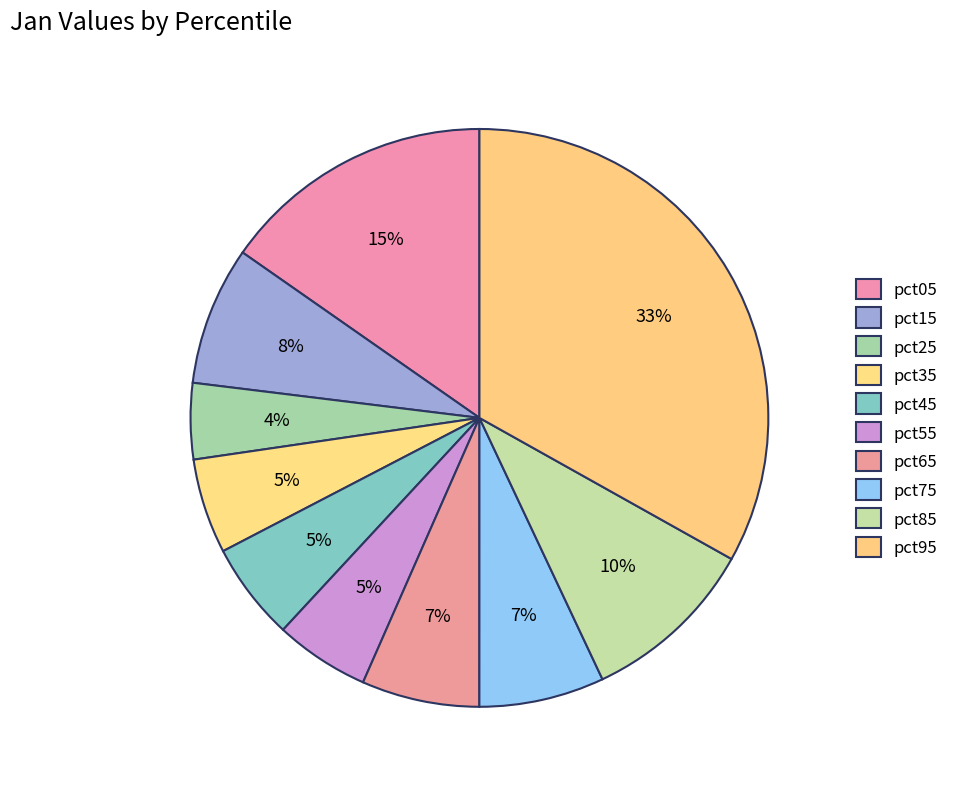

The pct45 slice represents 1% of the pie. True or false?

False